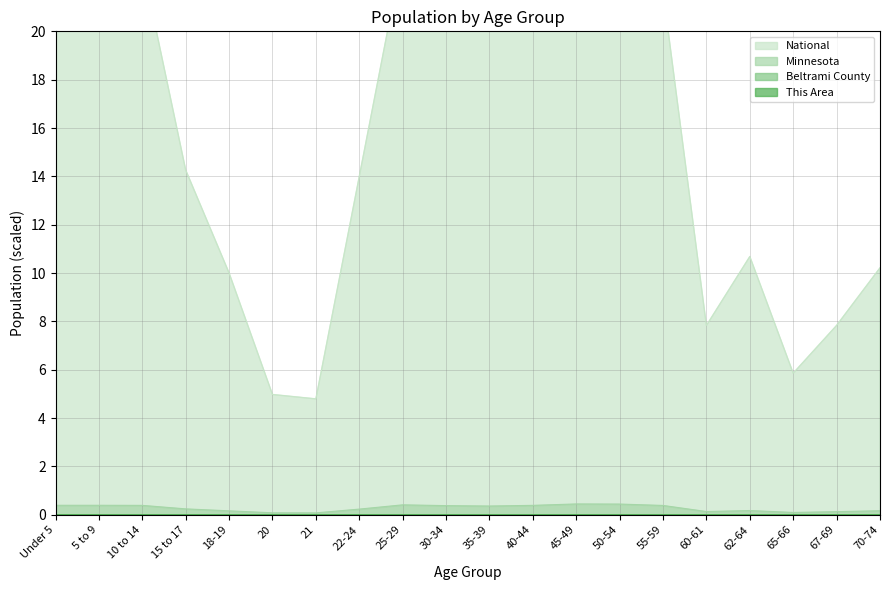

Does the chart display data point markers on the line(s)?

No